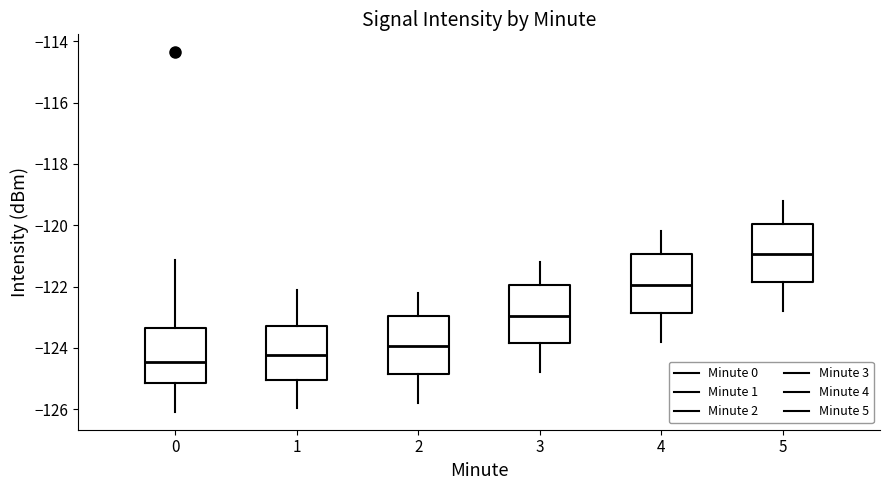

Where does the median line of the box at x = 0 sit on the y-axis? The values are not printed on the chart, so give them approximately, as read against the axis.

-124.4